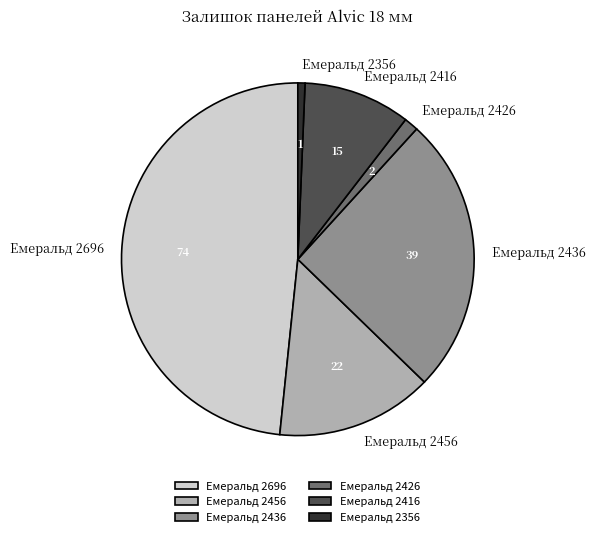

Count the number of slices in the pie.

6